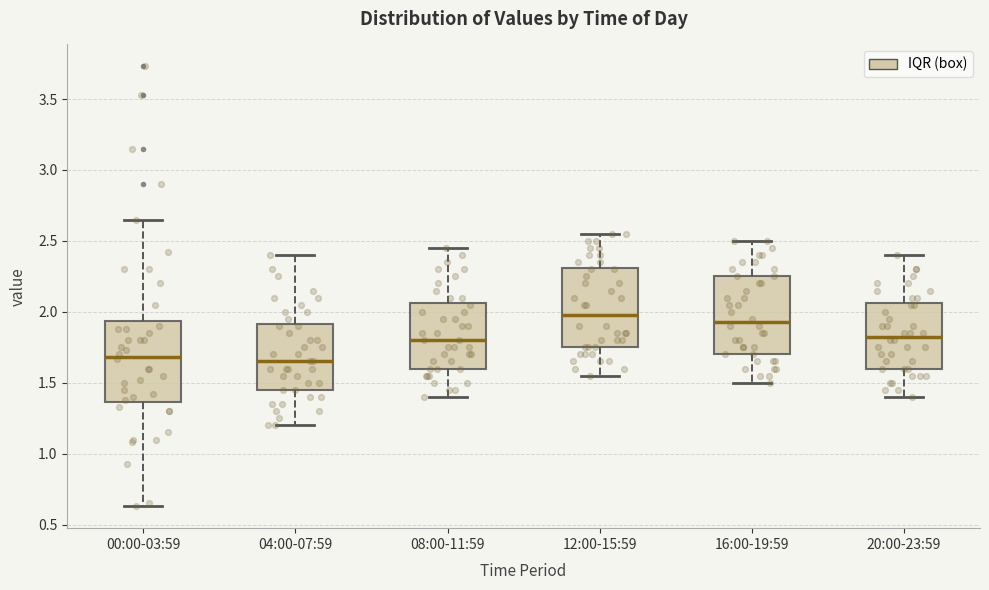

Which box has the highest median line?

12:00-15:59